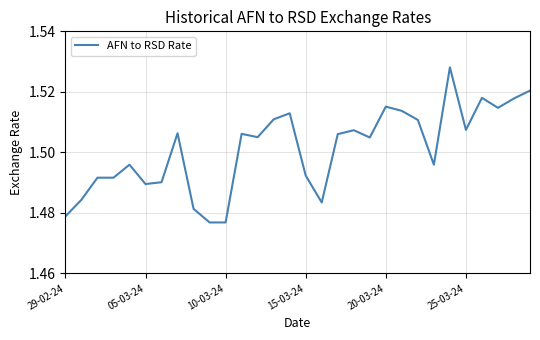

Is it true that the value at 15-03-24 is 0.8?

False